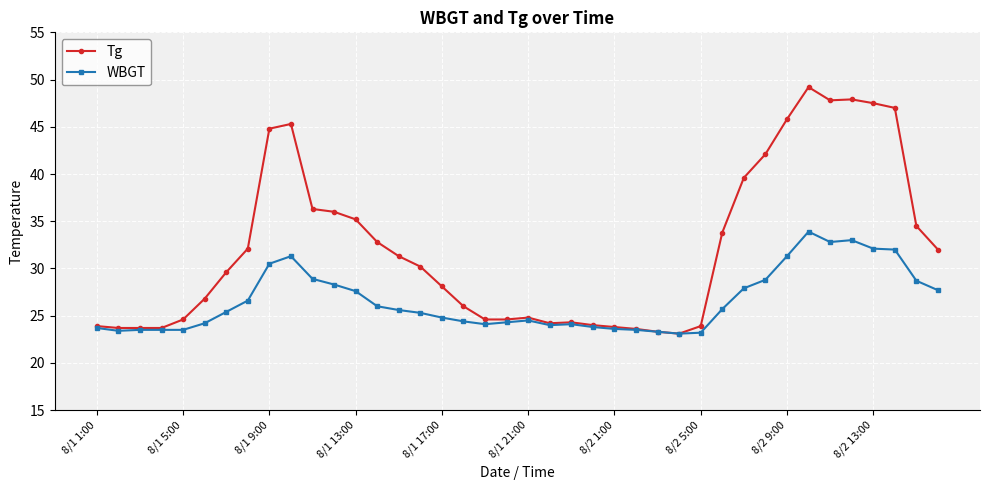

Which series has the widest spread of values?

Tg